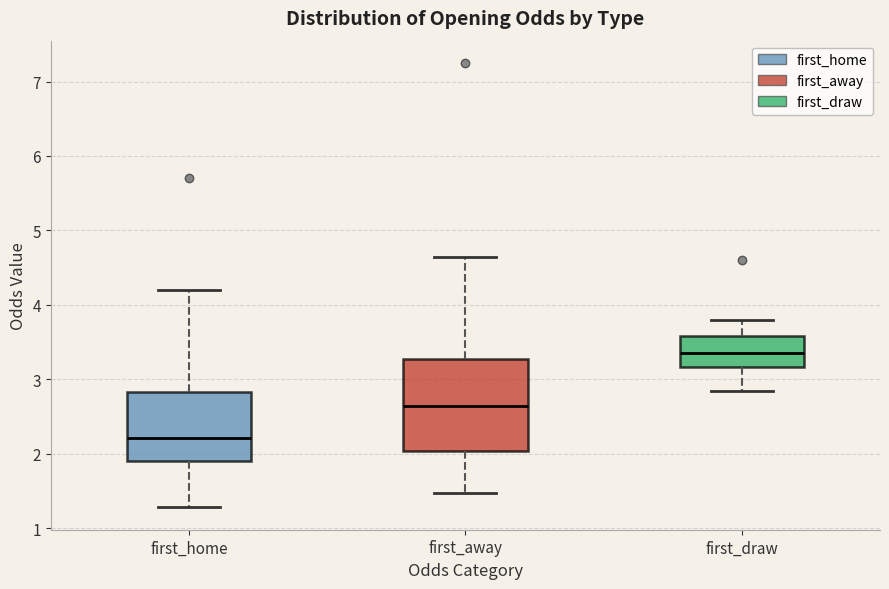

Comparing the boxes themselves (not the whiskers), which one is the tallest?

first_away